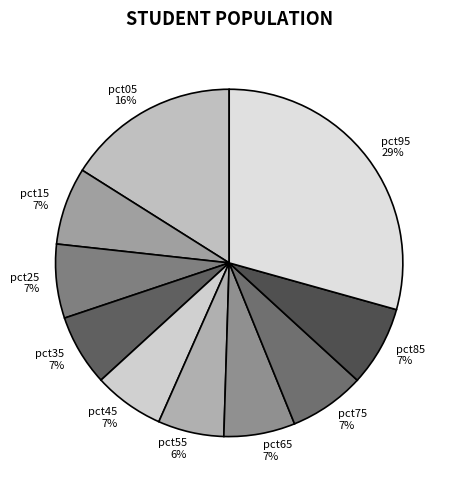

Is there any slice that represents more than half of the pie?

No